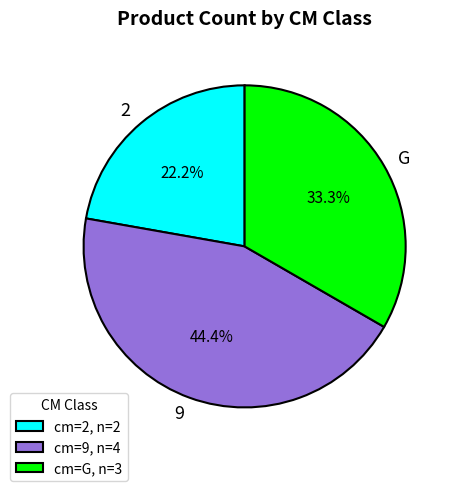

Is there any slice that represents more than half of the pie?

No